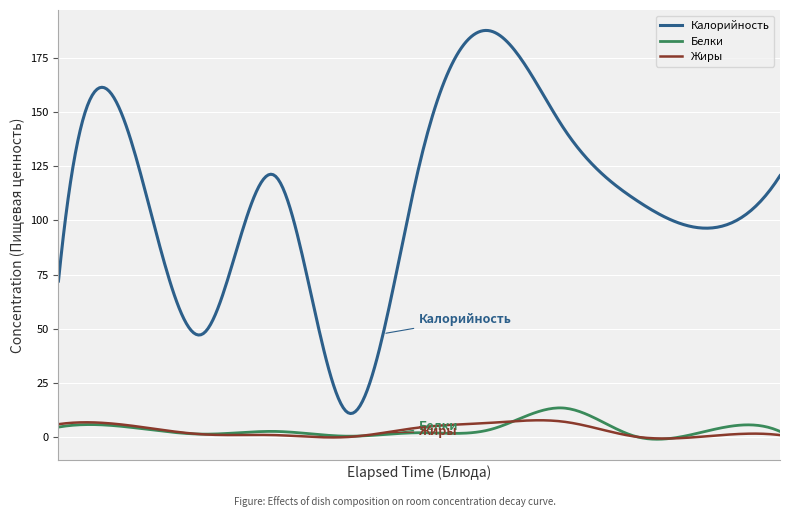

True or false: Белки and Калорийность cross at least once.

False